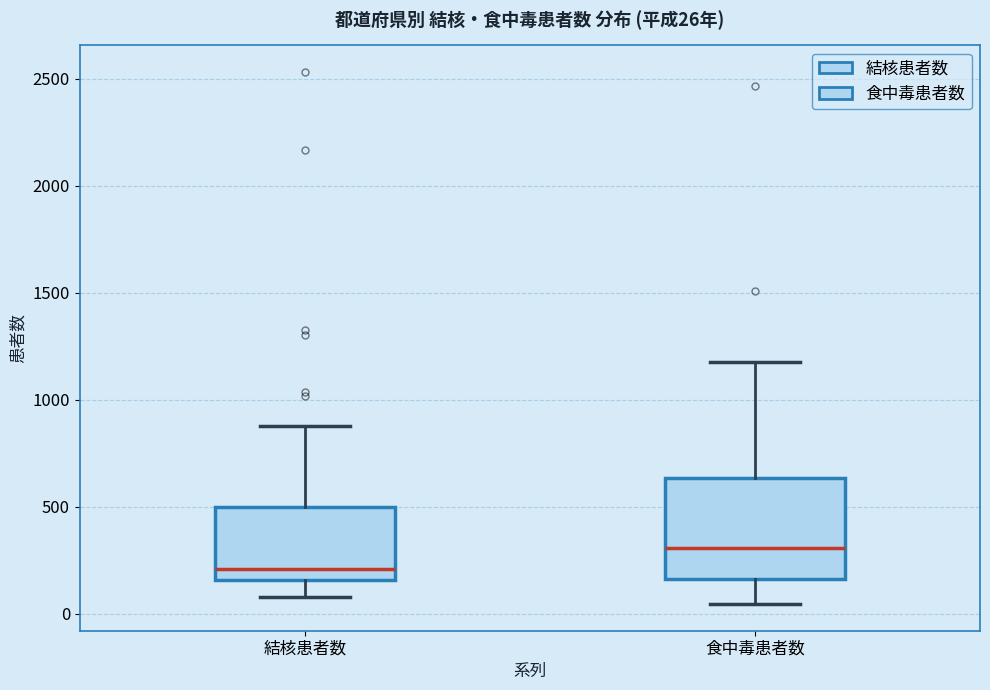

Which box is the tallest, from its lower edge to its upper edge?

食中毒患者数